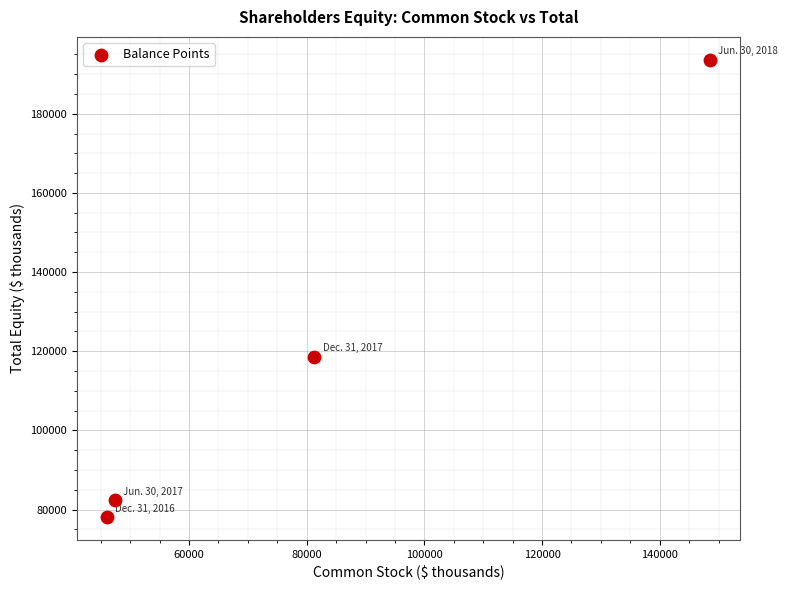

What is the range of Y values (max minus min)?

115577